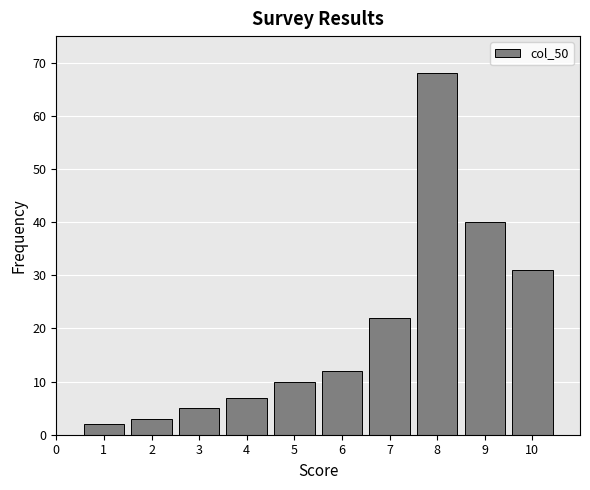

Reading left to right, list all the values displayed in this chart.

2	3	5	7	10	12	22	68	40	31